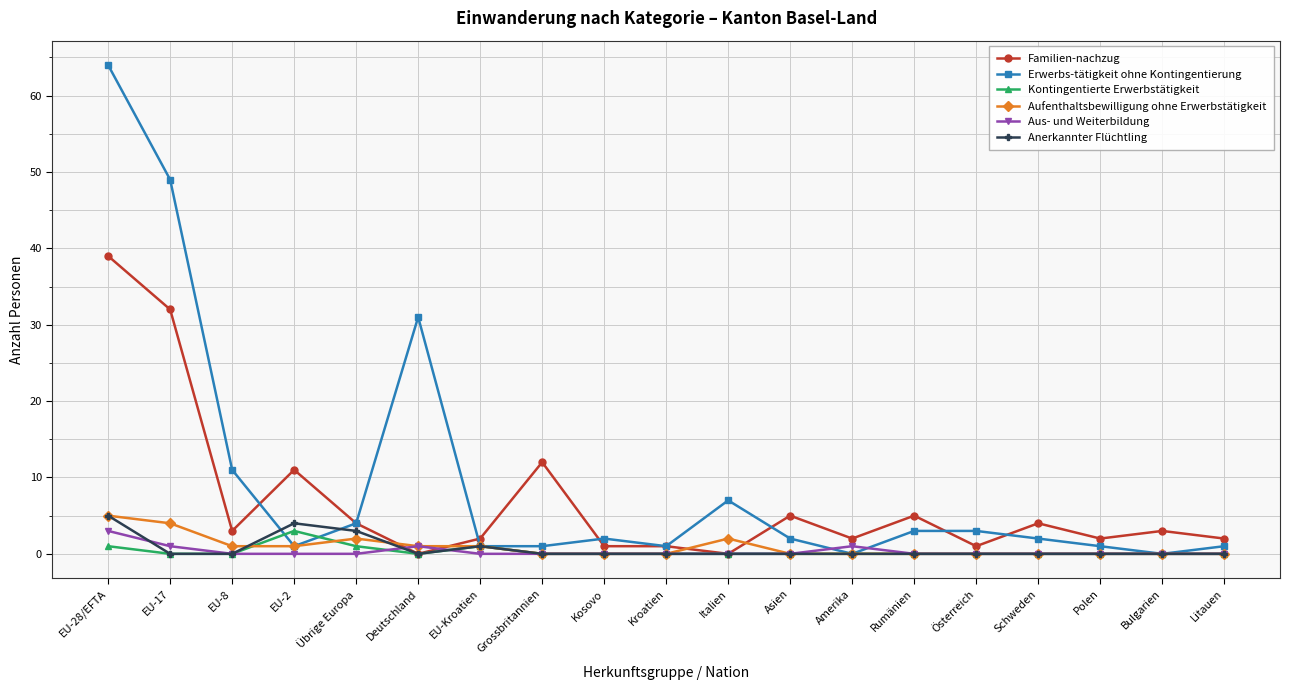

Count the number of categories in the chart.

19